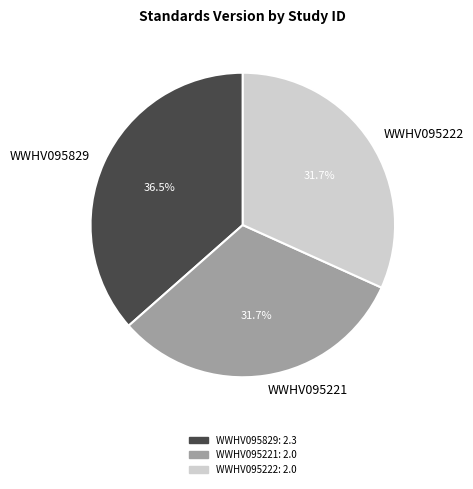

Do WWHV095829 and WWHV095221 together represent more than half of the pie?

Yes